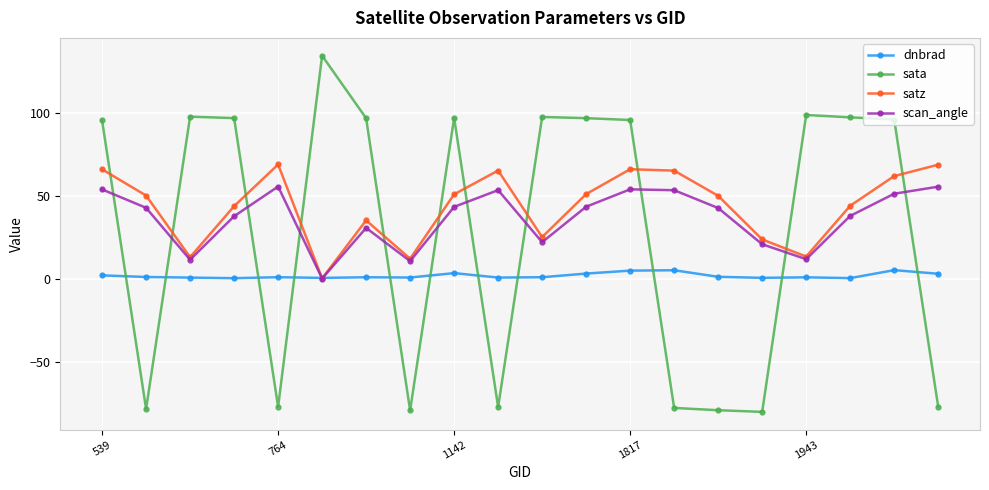

True or false: dnbrad has more than 0 points higher than both neighbors.

True